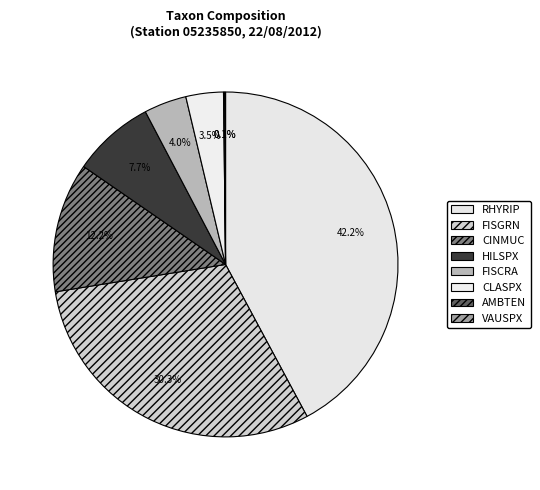

Combined, what portion of the pie is CLASPX and HILSPX?

11.2%